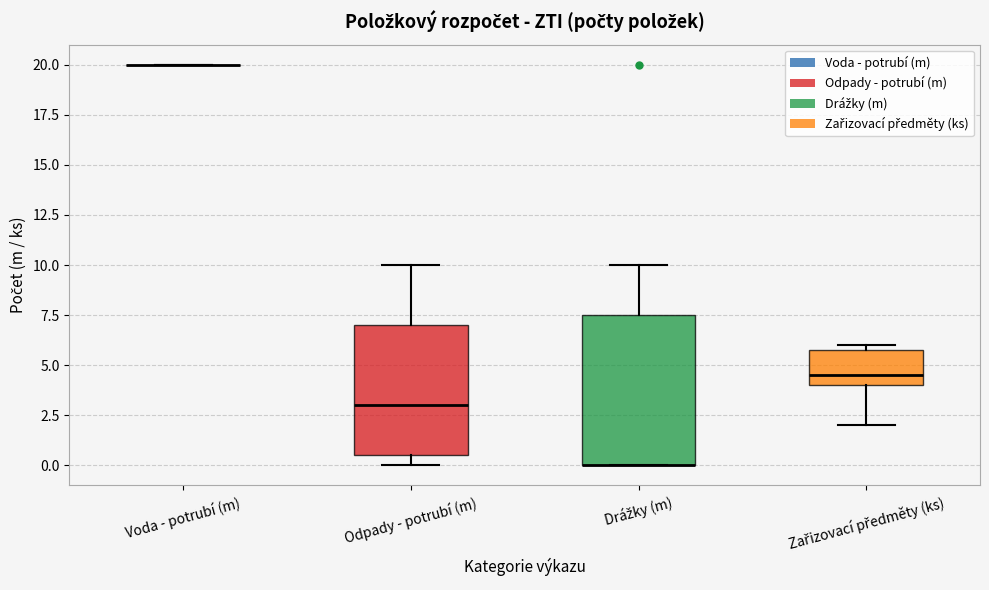

Reading left to right, transcribe this box plot: for each box, give where its median line is, the range the box spans, and where its two whiskers end, as read against the y-axis. The values are not printed on the chart, so give them approximately, as read against the axis.

Voda - potrubí (m): box collapsed to a line at 20.0, whiskers 20.0 to 20.0
Odpady - potrubí (m): median 3.0, box 0.5 to 7.0, whiskers 0.0 to 10.0
Drážky (m): median 0.0 (drawn on the box's lower edge), box 0.0 to 7.5, whiskers 0.0 to 10.0
Zařizovací předměty (ks): median 4.5, box 4.0 to 6.0, whiskers 2.0 to 6.0 (just above the box's upper edge)